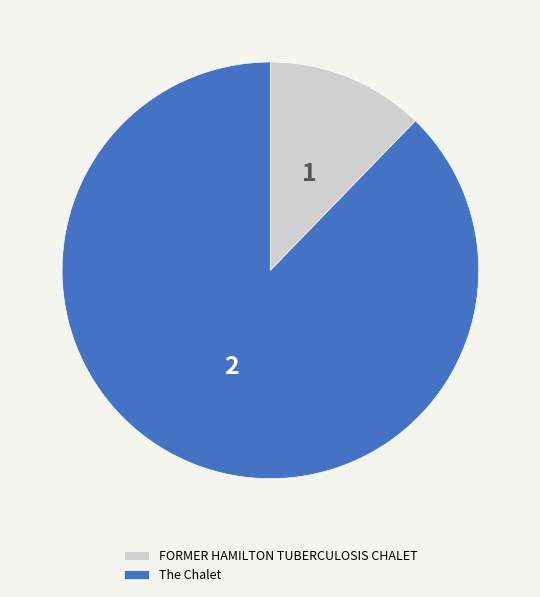

What is the ratio of the value at The Chalet to the value at FORMER HAMILTON TUBERCULOSIS CHALET?

7.2